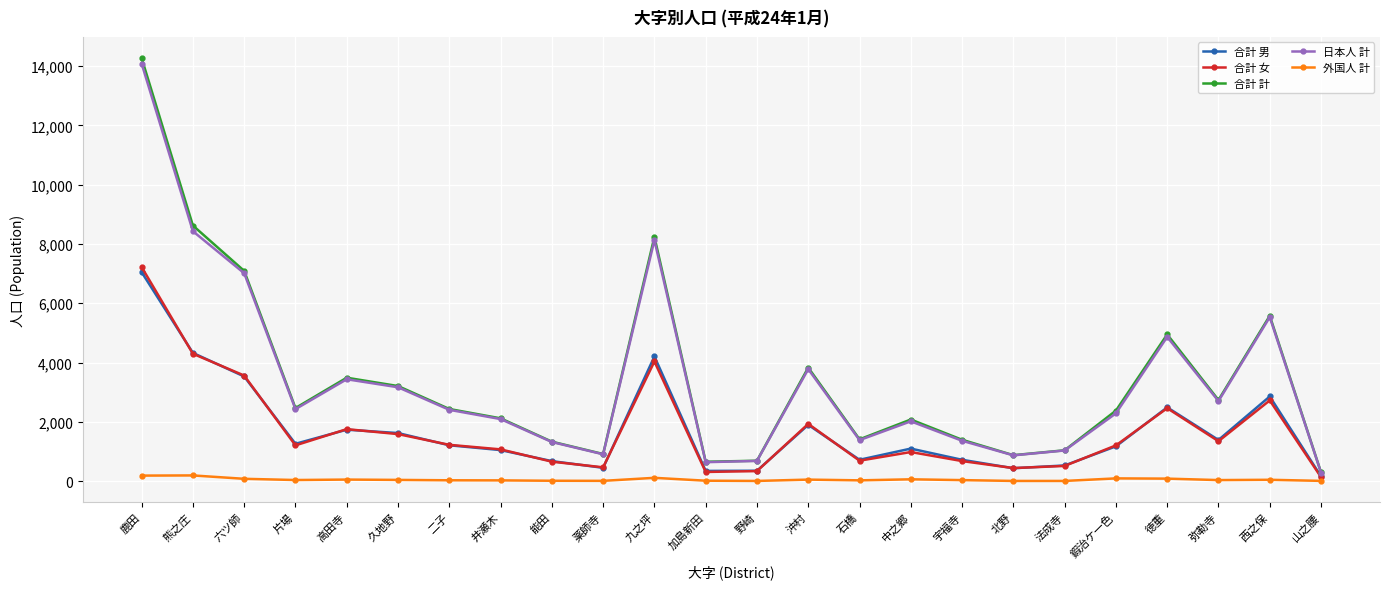

How many series are shown in this chart?

5